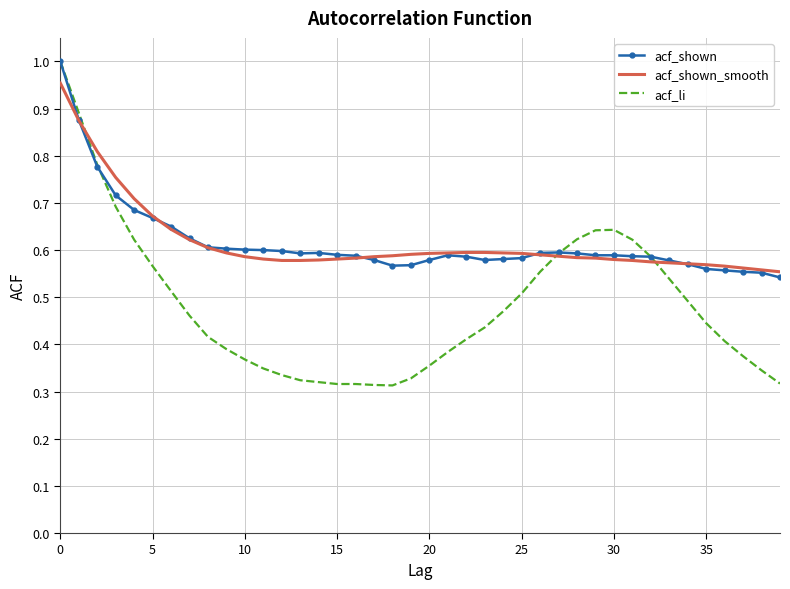

What are all the series names shown in the legend?

acf_shown, acf_shown_smooth, acf_li